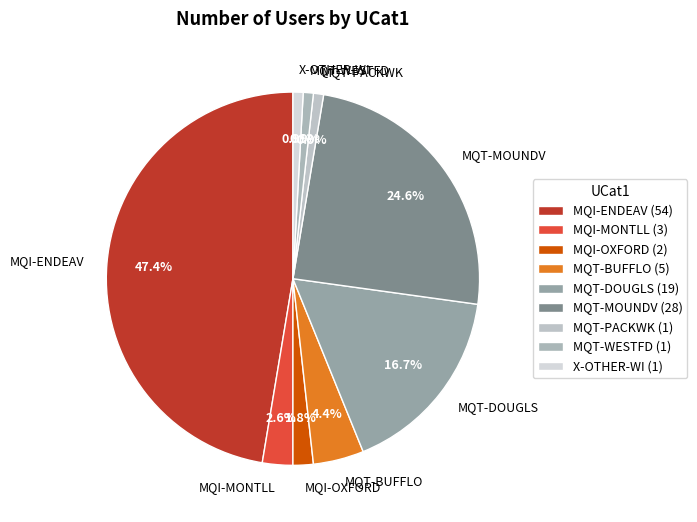

Combined, do MQI-OXFORD and MQT-WESTFD account for over 50%?

No